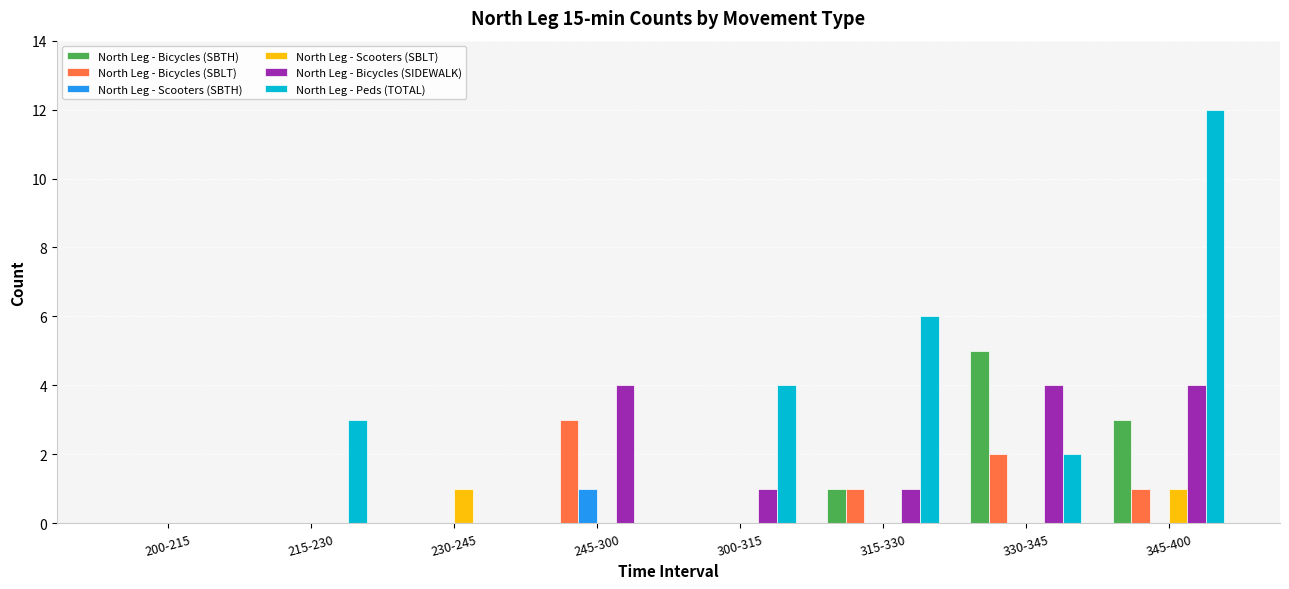

Which series changed the most between 315-330 and 345-400?

North Leg - Peds (TOTAL)